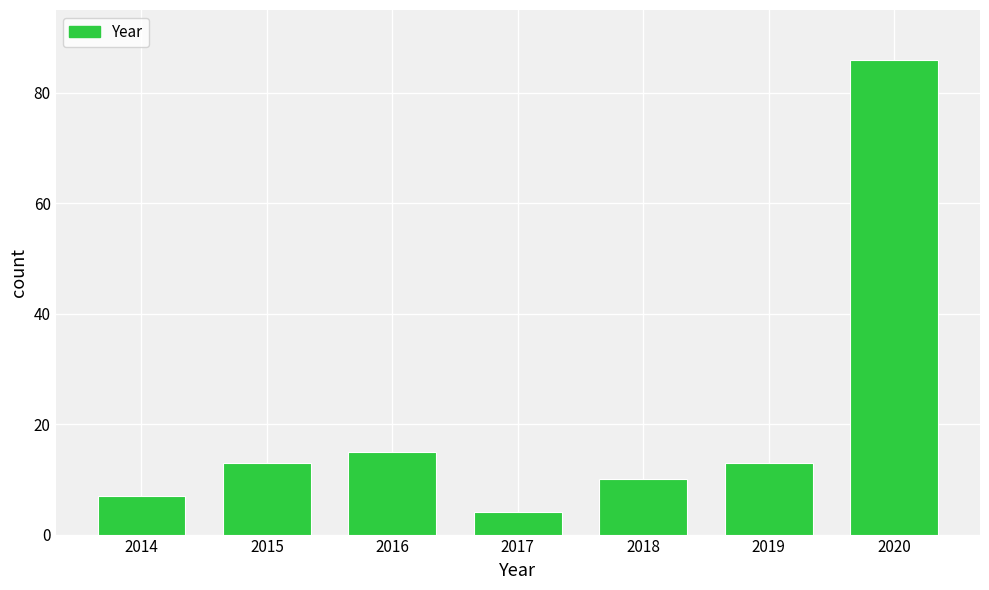

Reading left to right, what are all the values shown in this chart?

7	13	15	4	10	13	86